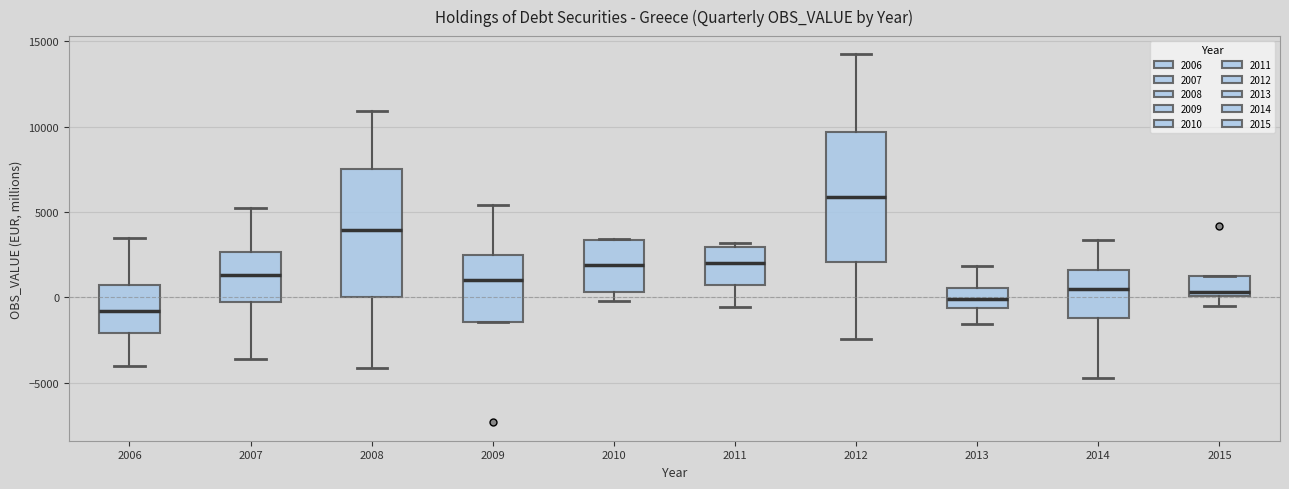

Which box's median line is the highest?

2012